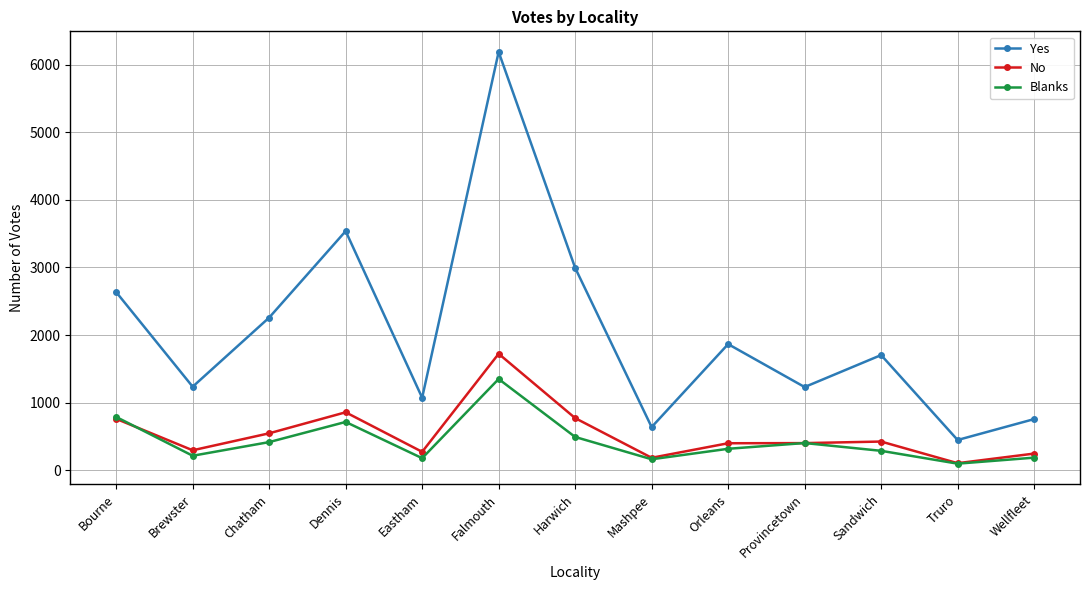

At which label does Yes first exceed 1705?

Bourne